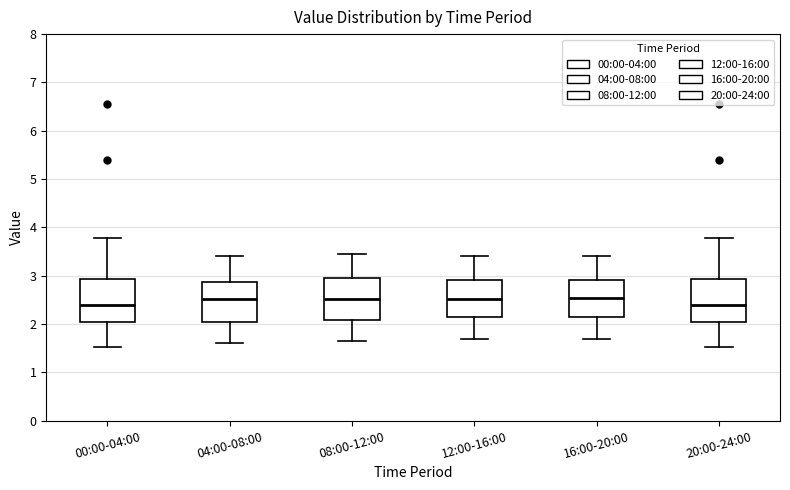

Reading left to right, transcribe this box plot: for each box, give where its median line is, the range the box spans, and where its two whiskers end, as read against the y-axis. The values are not printed on the chart, so give them approximately, as read against the axis.

00:00-04:00: median 2.4, box 2.0 to 2.9, whiskers 1.5 to 3.8
04:00-08:00: median 2.5, box 2.0 to 2.9, whiskers 1.6 to 3.4
08:00-12:00: median 2.5, box 2.1 to 3.0, whiskers 1.7 to 3.5
12:00-16:00: median 2.5, box 2.1 to 2.9, whiskers 1.7 to 3.4
16:00-20:00: median 2.6, box 2.1 to 2.9, whiskers 1.7 to 3.4
20:00-24:00: median 2.4, box 2.0 to 2.9, whiskers 1.5 to 3.8